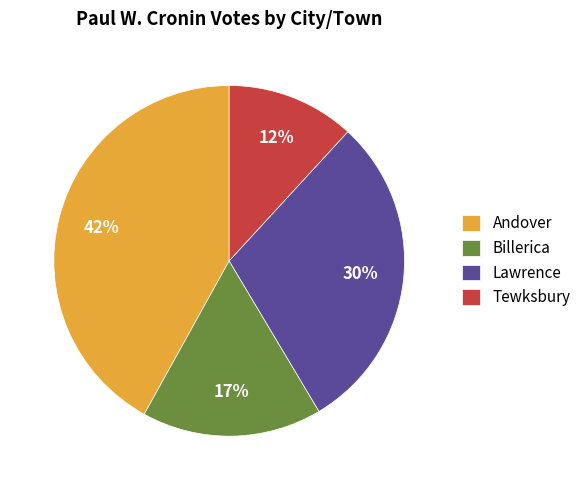

To the nearest percent, what is the difference between the Billerica and Tewksbury slice percentages?

5%